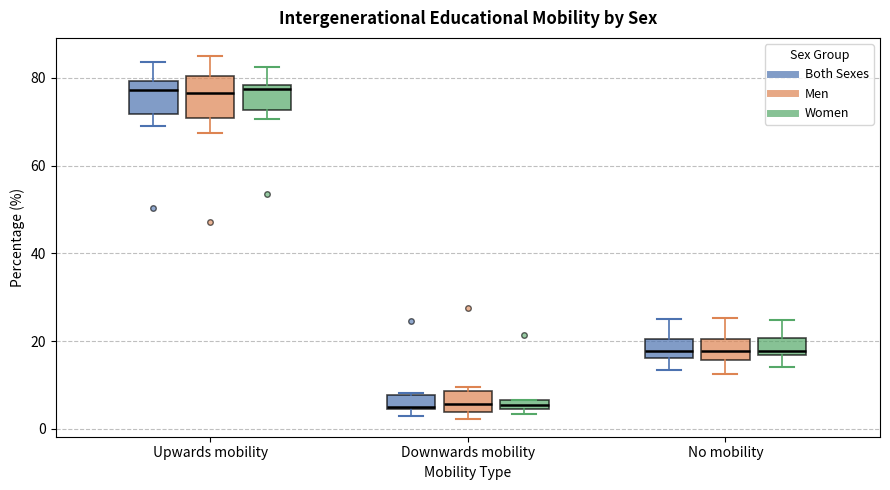

Where is the upper edge of the box for Downwards mobility (Both Sexes) on the y-axis? The values are not printed on the chart, so give them approximately, as read against the axis.

8